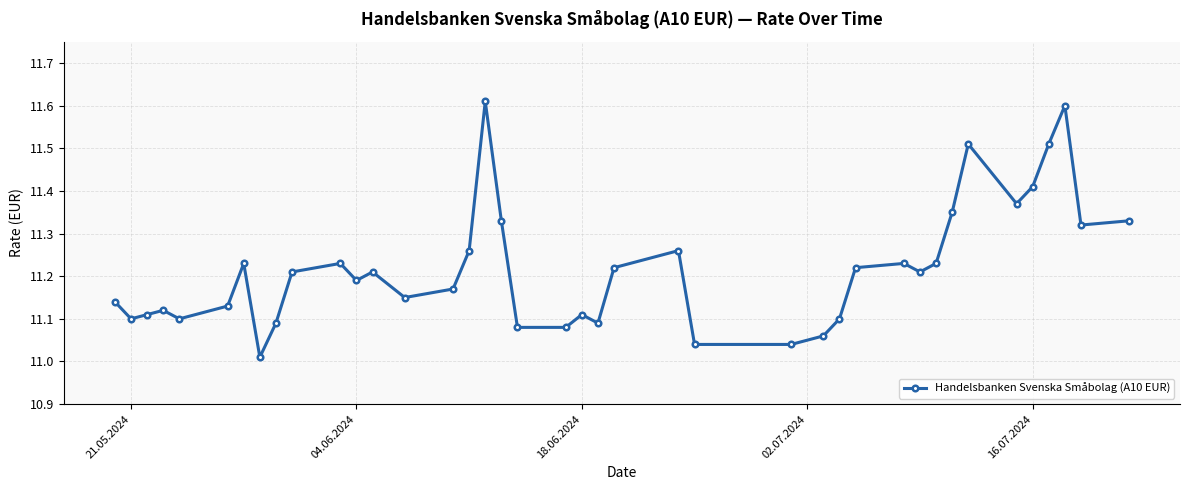

True or false: there are more than 2 points higher than both neighbors.

True